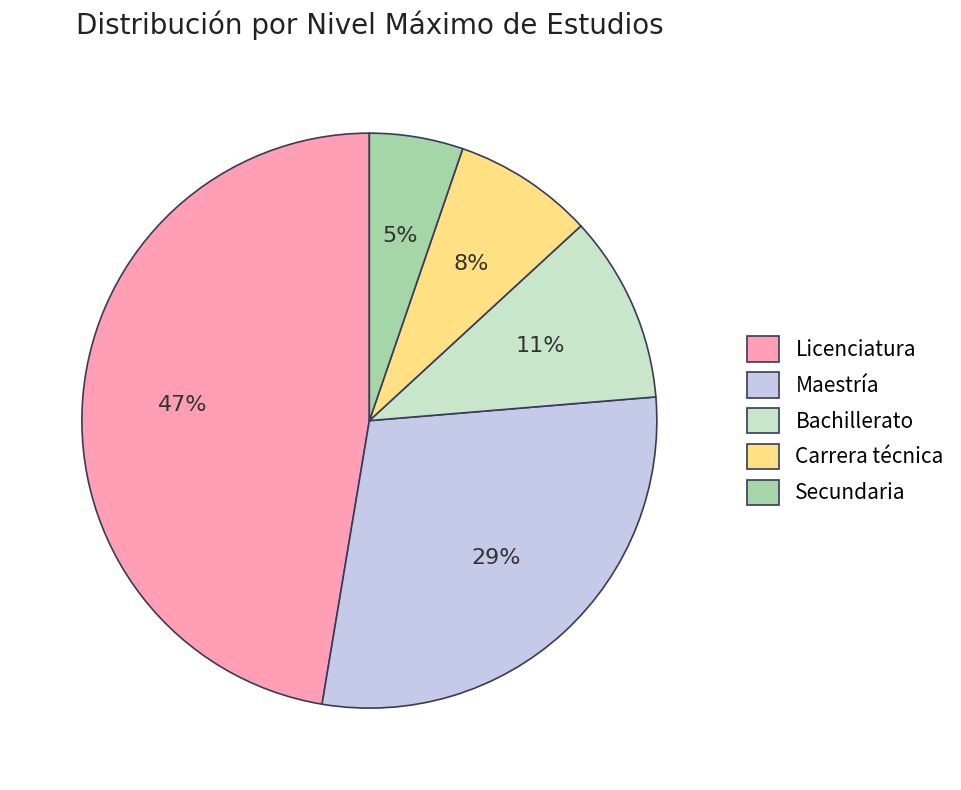

To the nearest percent, what is the average slice percentage?

20%